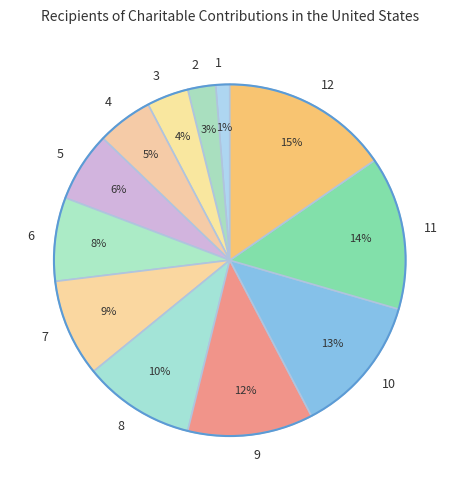

To the nearest percent, what portion does 4 represent?

5%